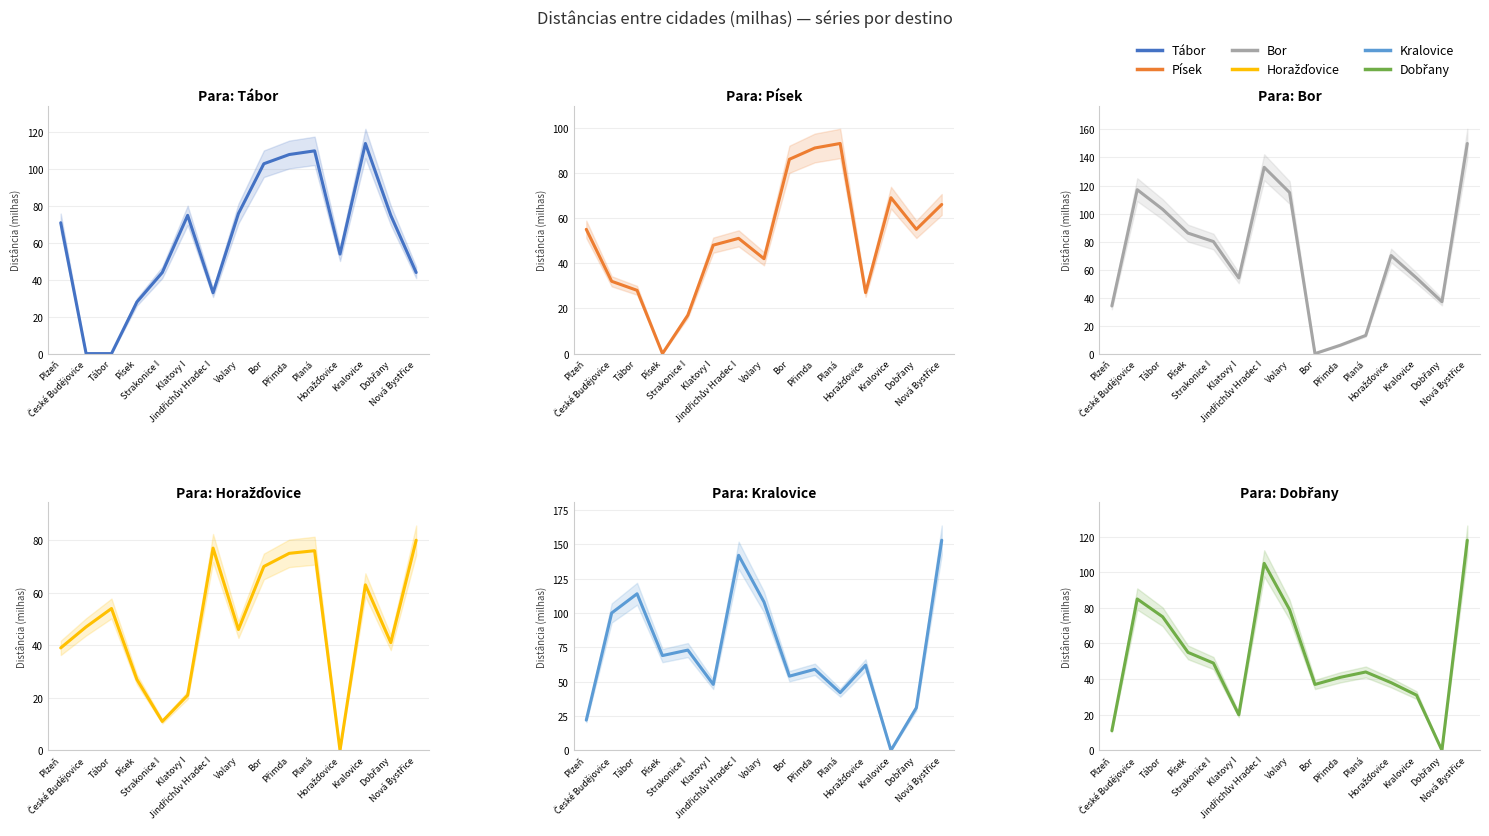

Where does the Horažďovice series first go above 47?

Tábor